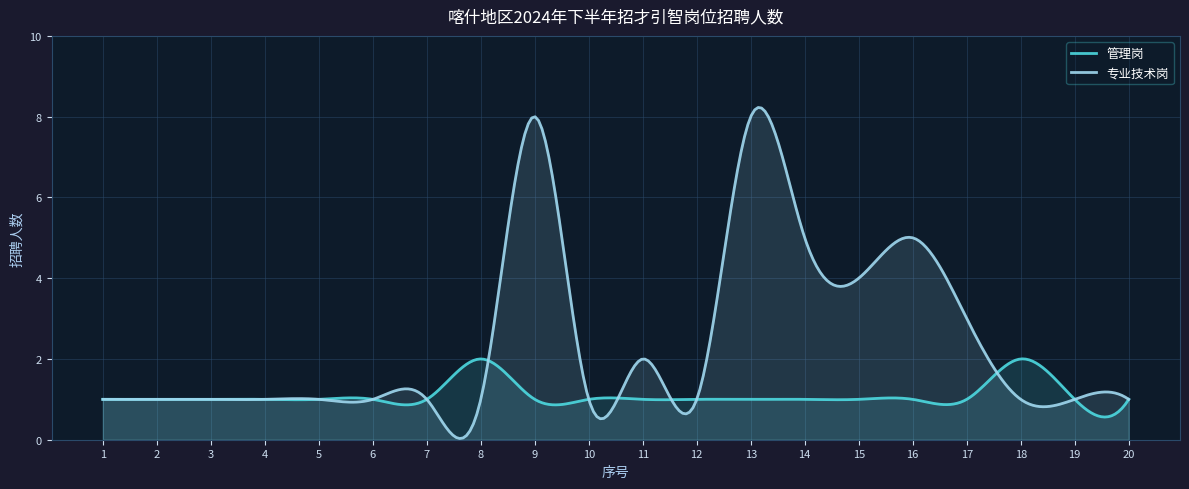

How many interior local peaks does the 专业技术岗 series have?

4